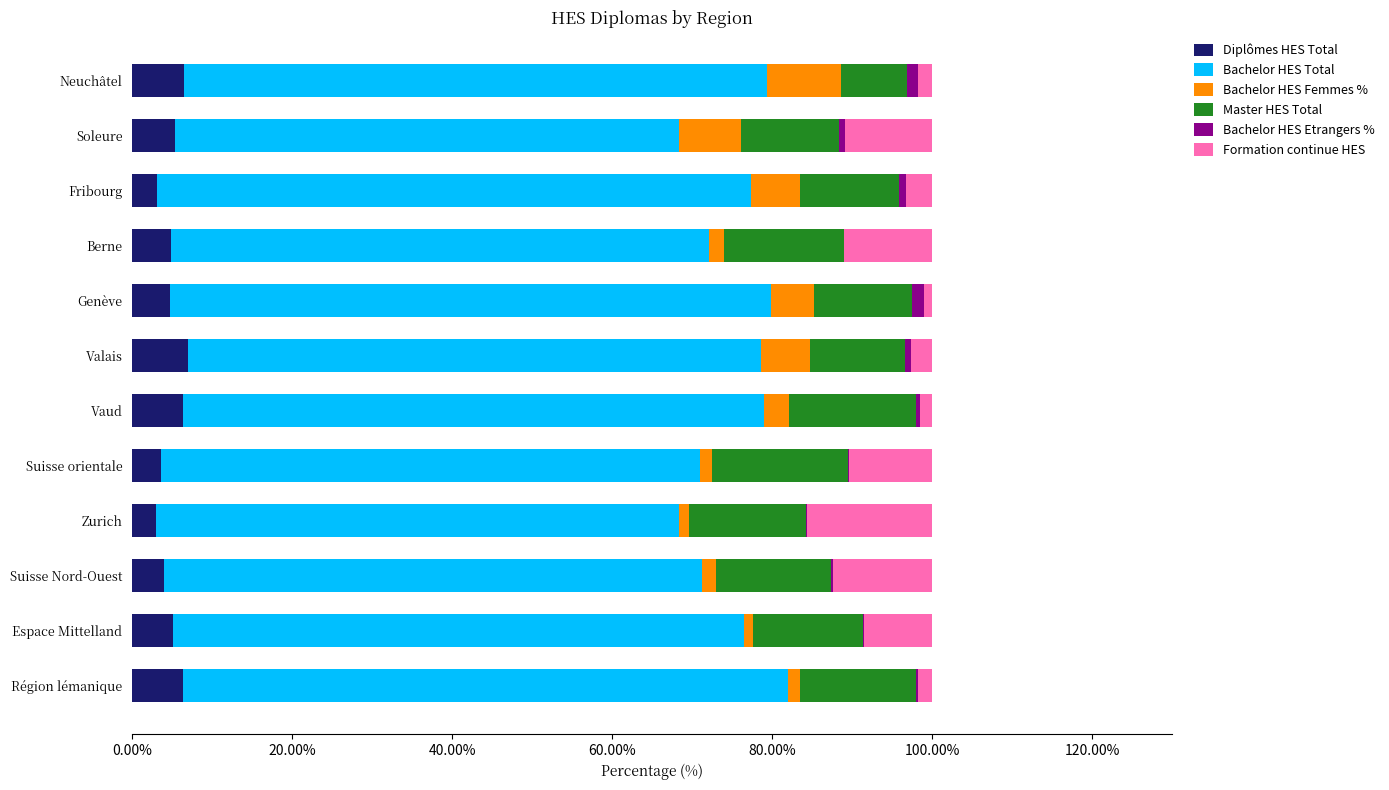

What is the highest value of the Diplômes HES Total series?

7.0